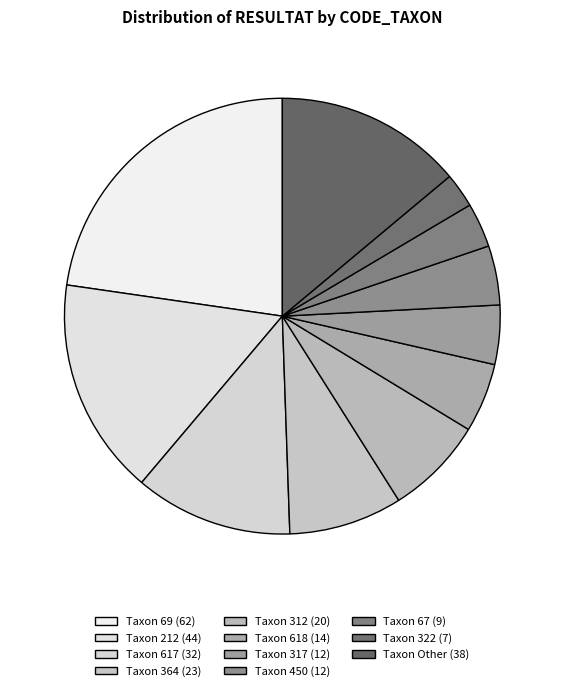

How many segments does this pie chart have?

11